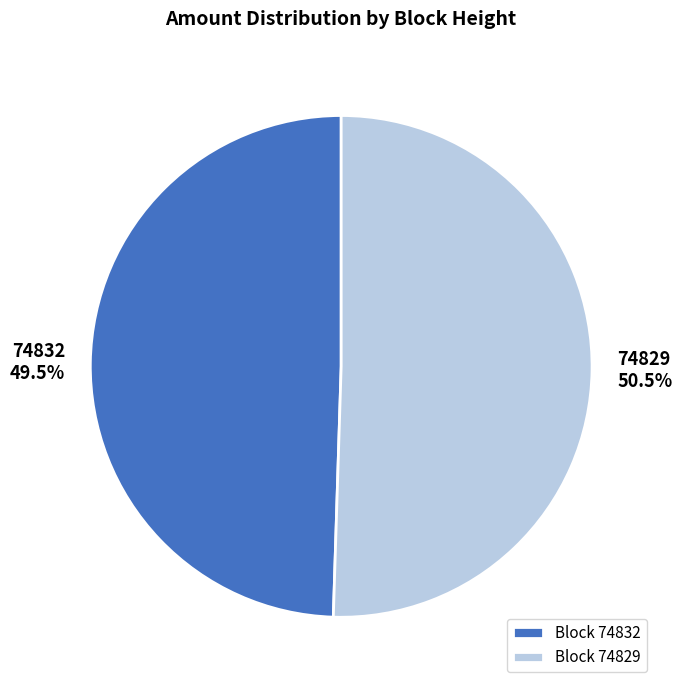

Rank the categories by value from highest to lowest.

Block 74829, Block 74832